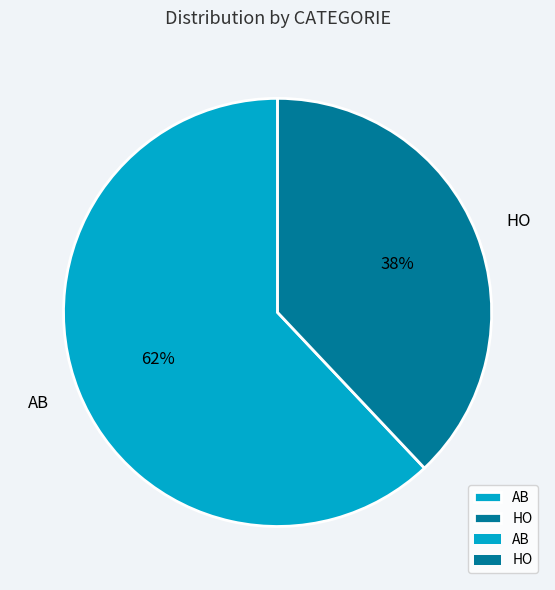

Rank the categories by value from highest to lowest.

AB, HO